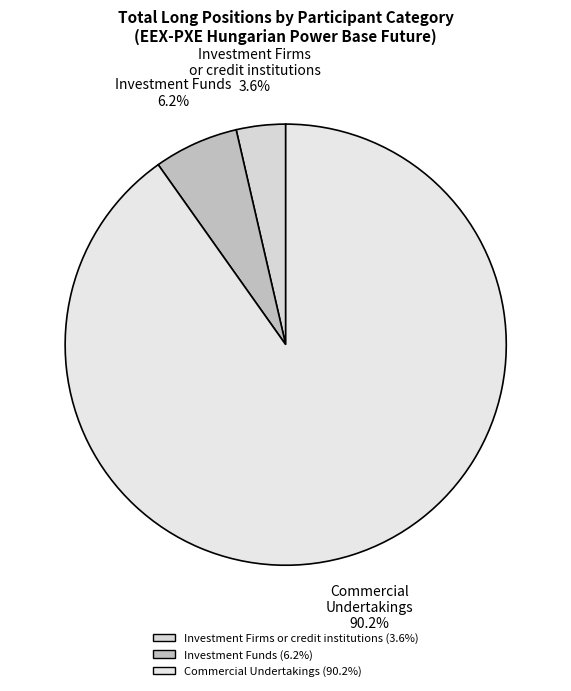

How many slices are in this pie chart?

3